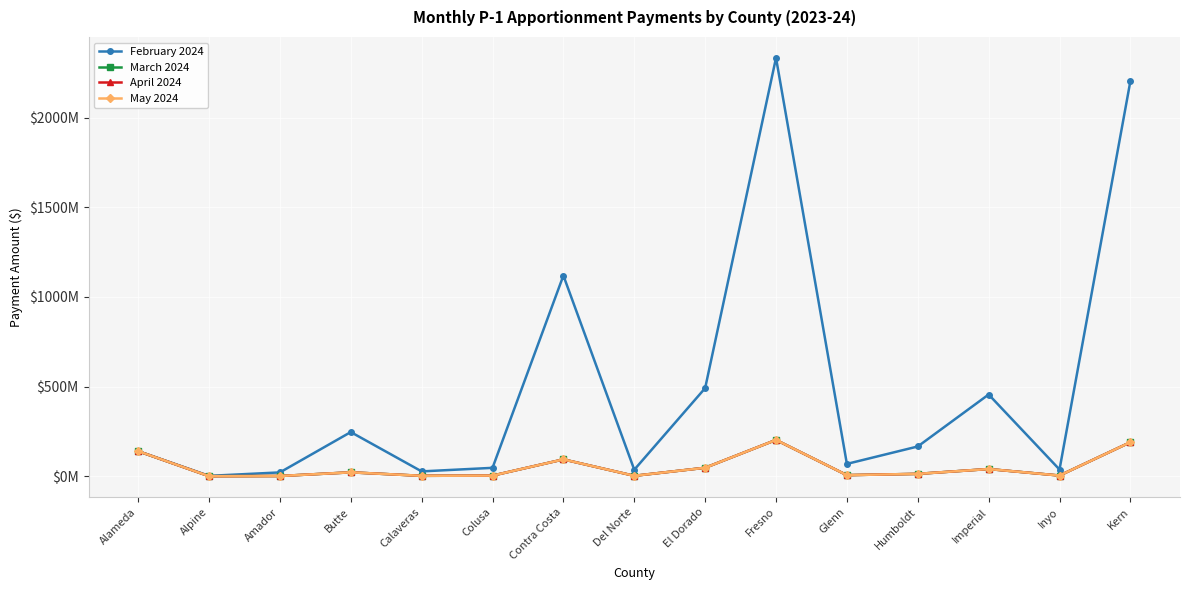

Is this an area chart (filled region under the line)?

No